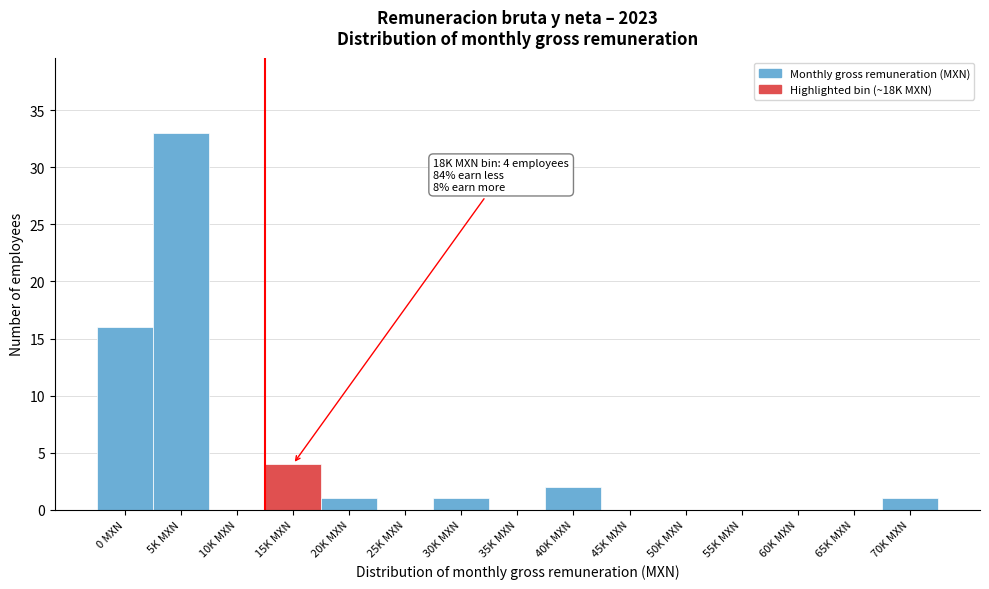

Reading right to left, transcribe all the data shown in this chart.

70K MXN=1	65K MXN=0	60K MXN=0	55K MXN=0	50K MXN=0	45K MXN=0	40K MXN=2	35K MXN=0	30K MXN=1	25K MXN=0	20K MXN=1	15K MXN=4	10K MXN=0	5K MXN=33	0 MXN=16